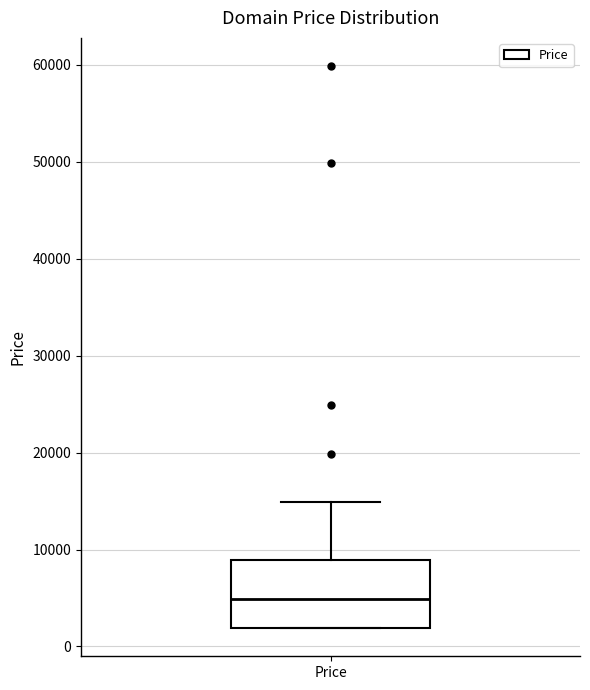

Read this box plot against the y-axis: the position of the median line, the range covered by the box, and the ends of both whiskers. The values are not printed on the chart, so give them approximately, as read against the axis.

median 5000, box 2000 to 9000, whiskers 2000 to 15000